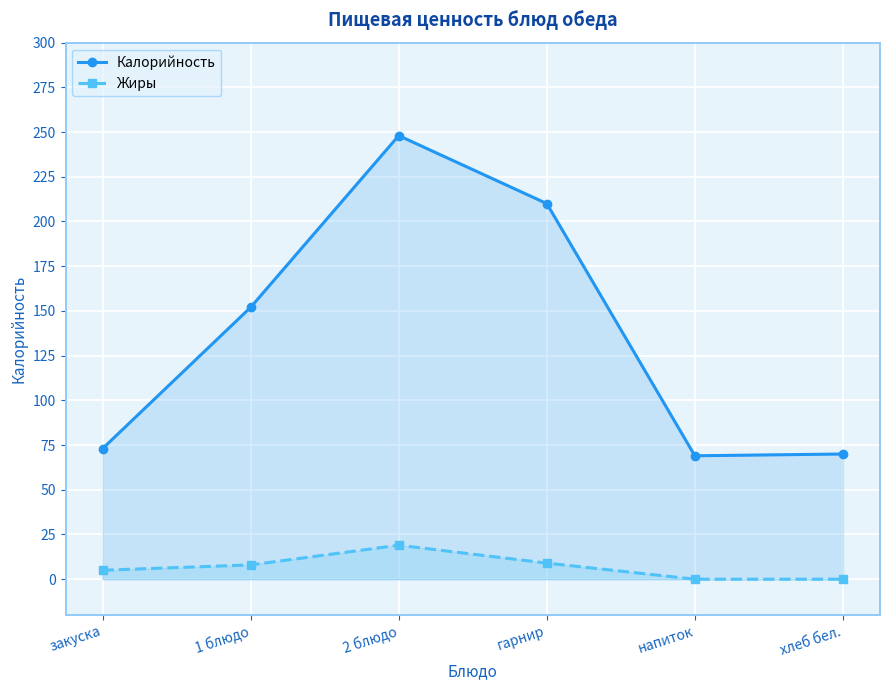

What is the difference between the second highest and second lowest values in the Жиры series?

9